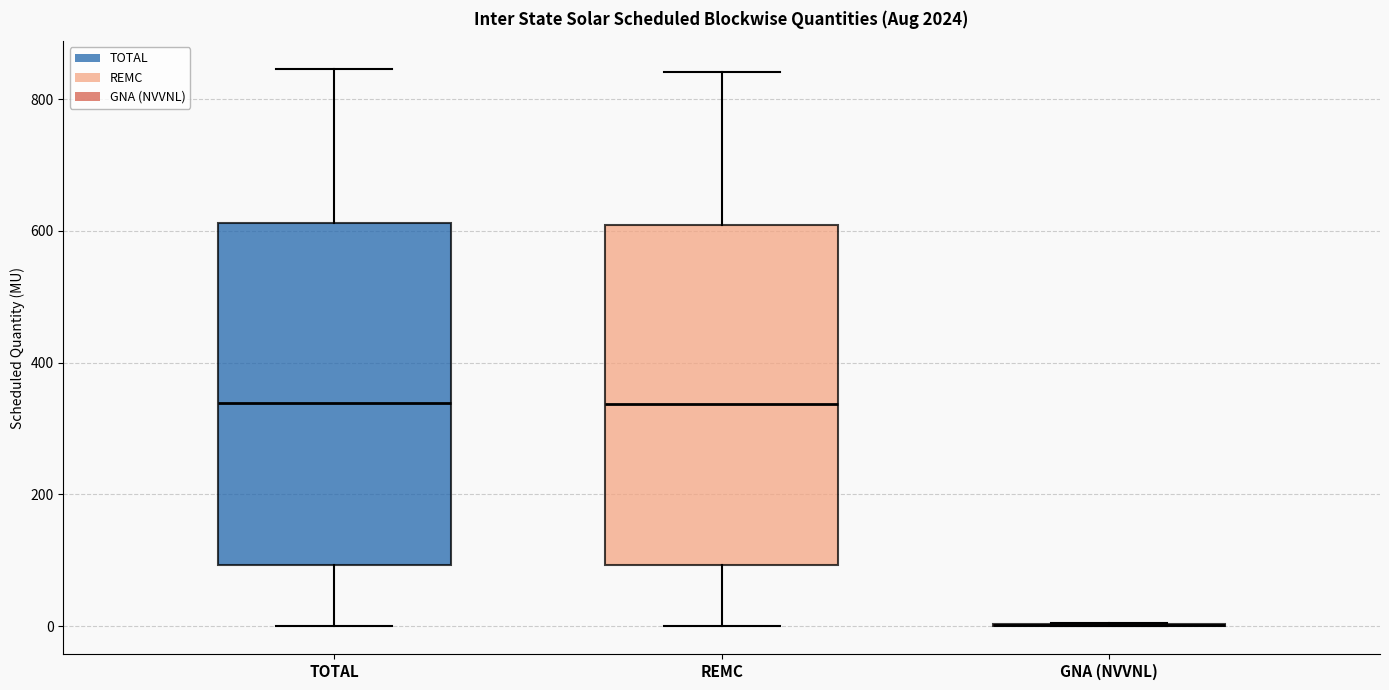

Reading left to right, read every box against the y-axis: the position of its median line, the range the box covers, and the ends of its whiskers. The values are not printed on the chart, so give them approximately, as read against the axis.

TOTAL: median 340, box 100 to 620, whiskers 0 to 840
REMC: median 340, box 100 to 600, whiskers 0 to 840
GNA (NVVNL): box collapsed to a line at 0, whiskers 0 to 0